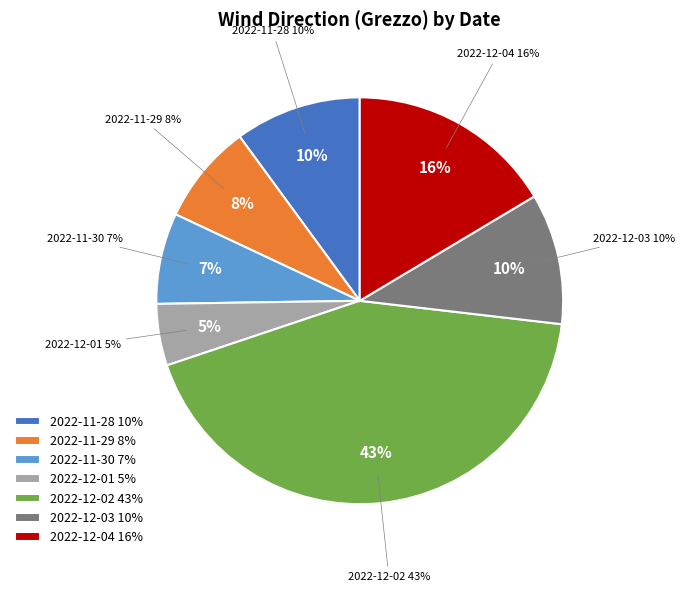

To the nearest percent, what is the difference between the 2022-12-02 and 2022-12-04 slice percentages?

27%